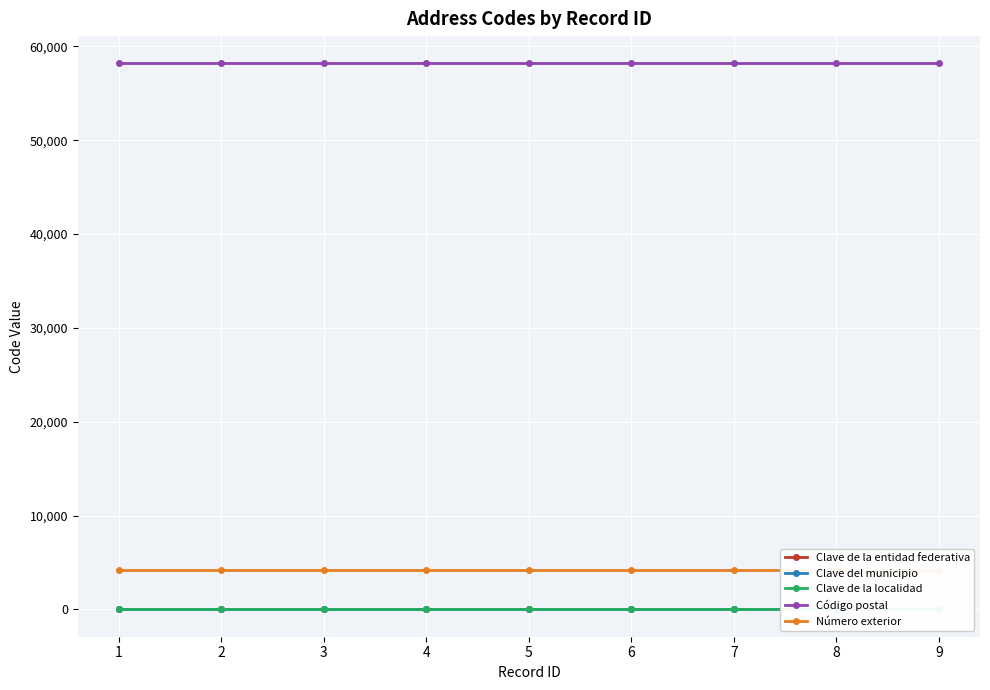

Reading left to right, what are all the values shown in this chart?

Clave de la entidad federativa: 1=16	2=16	3=16	4=16	5=16	6=16	7=16	8=16	9=16
Clave del municipio: 1=53	2=53	3=53	4=53	5=53	6=53	7=53	8=53	9=53
Clave de la localidad: 1=1	2=1	3=1	4=1	5=1	6=1	7=1	8=1	9=1
Código postal: 1=58195	2=58195	3=58195	4=58195	5=58195	6=58195	7=58195	8=58195	9=58195
Número exterior: 1=4166	2=4166	3=4166	4=4166	5=4166	6=4166	7=4166	8=4166	9=4166